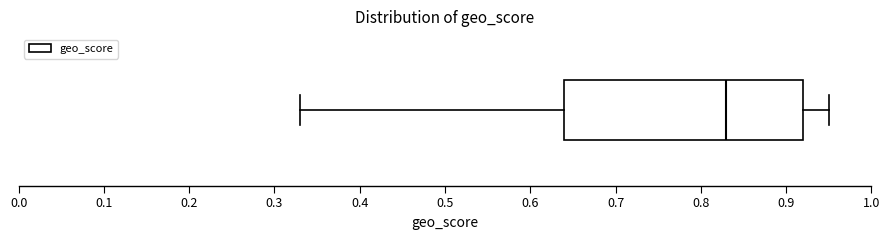

Transcribe this box plot: give where the median line is, the range the box spans, and where the two whiskers end, as read against the x-axis. The values are not printed on the chart, so give them approximately, as read against the axis.

median 0.83, box 0.64 to 0.92, whiskers 0.33 to 0.95